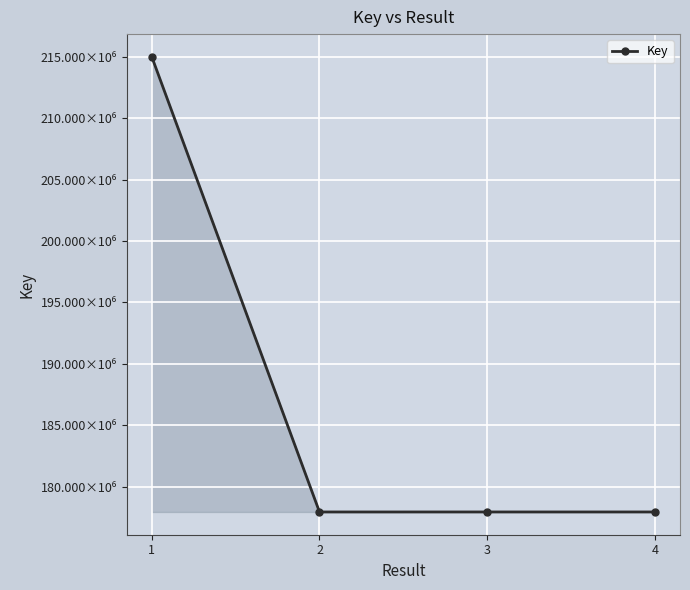

Is this an area chart (filled region under the line)?

Yes